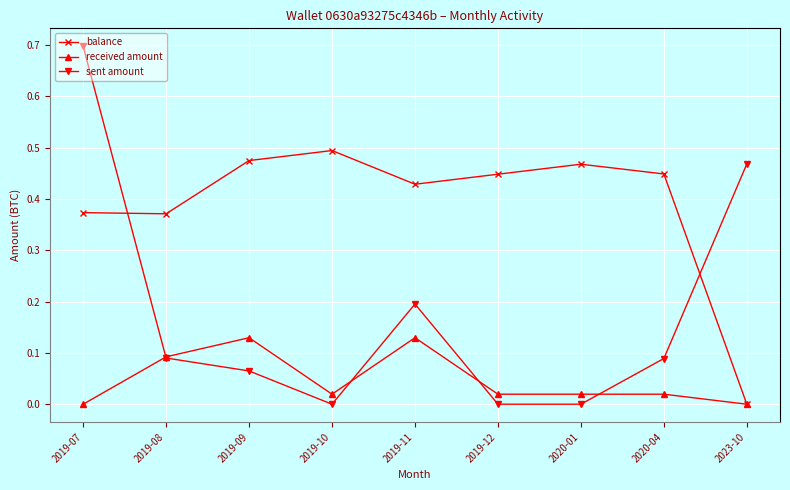

List the series in order of their peak value, highest first.

sent amount, balance, received amount